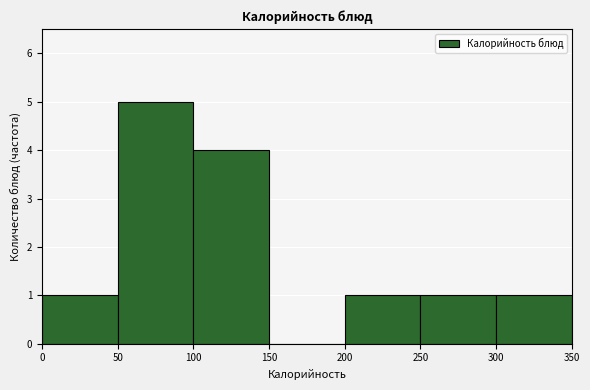

Reading left to right, transcribe this chart: for each bar, give the range it covers on the x-axis and its height. The values are not printed on the chart, so give them approximately, as read against the axis.

0 to 50: 1
50 to 100: 5
100 to 150: 4
150 to 200: 0
200 to 250: 1
250 to 300: 1
300 to 350: 1